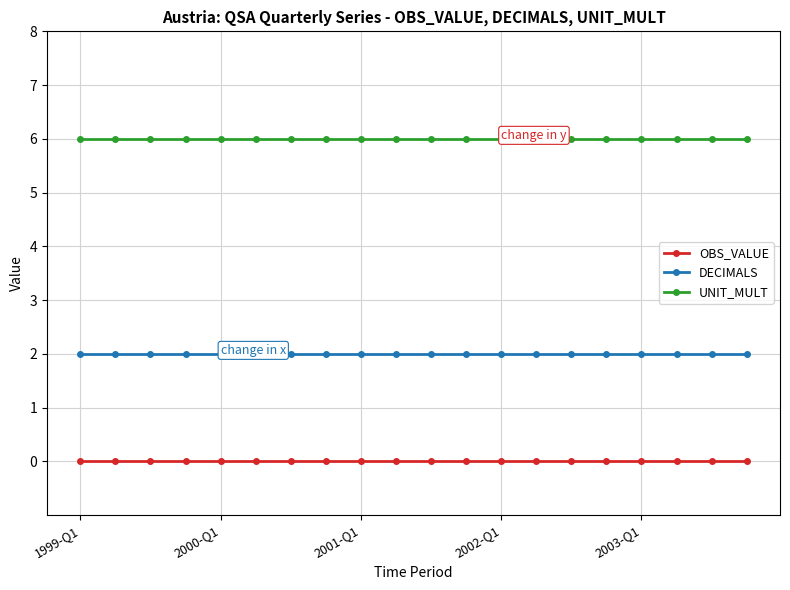

True or false: DECIMALS and UNIT_MULT intersect in this chart.

False